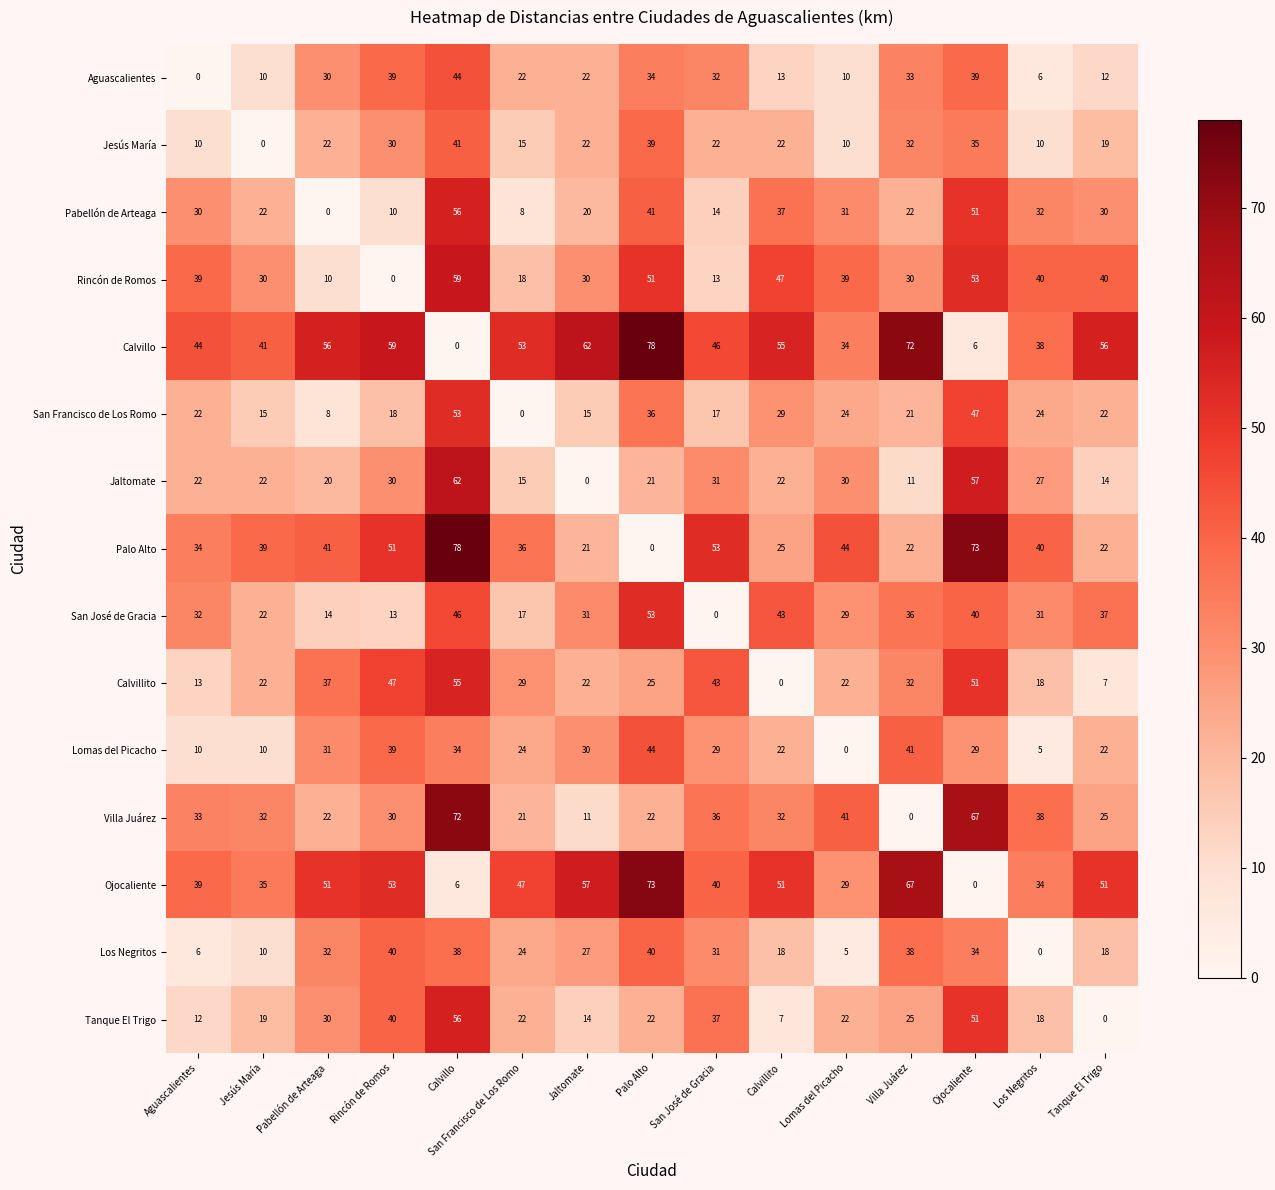

Count the number of data series in this chart.

15